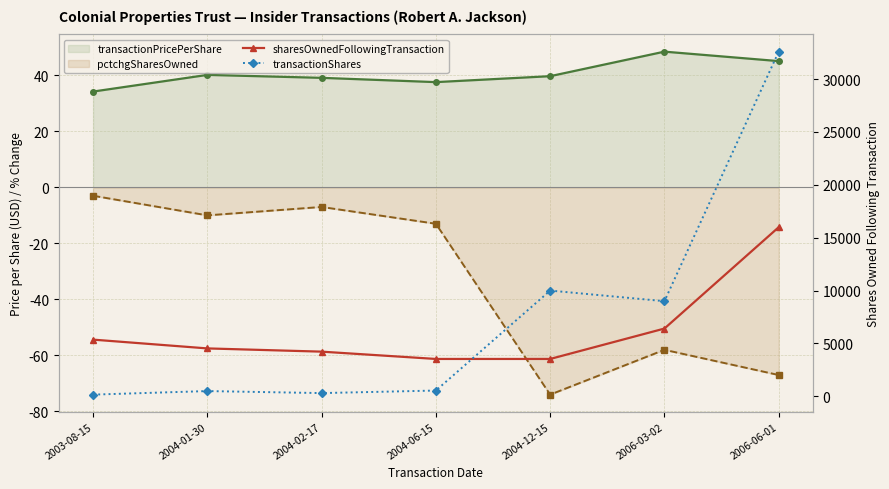

True or false: transactionShares has a value of 547 at 2004-06-15.

True